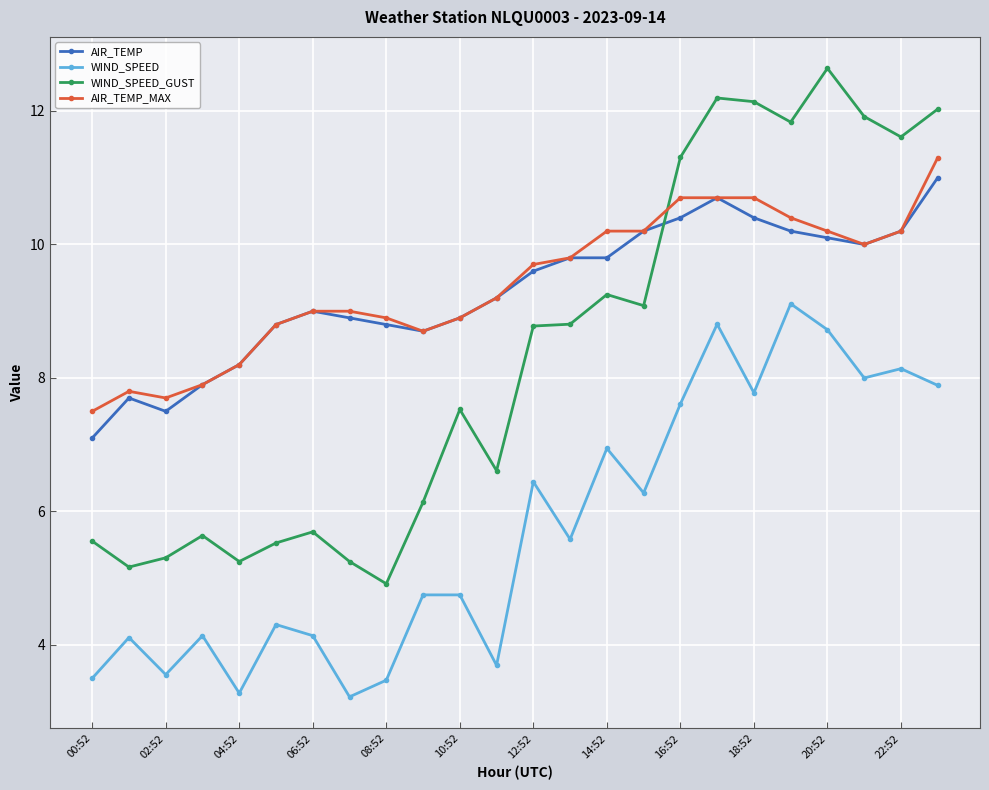

What is the greatest value displayed?

12.6